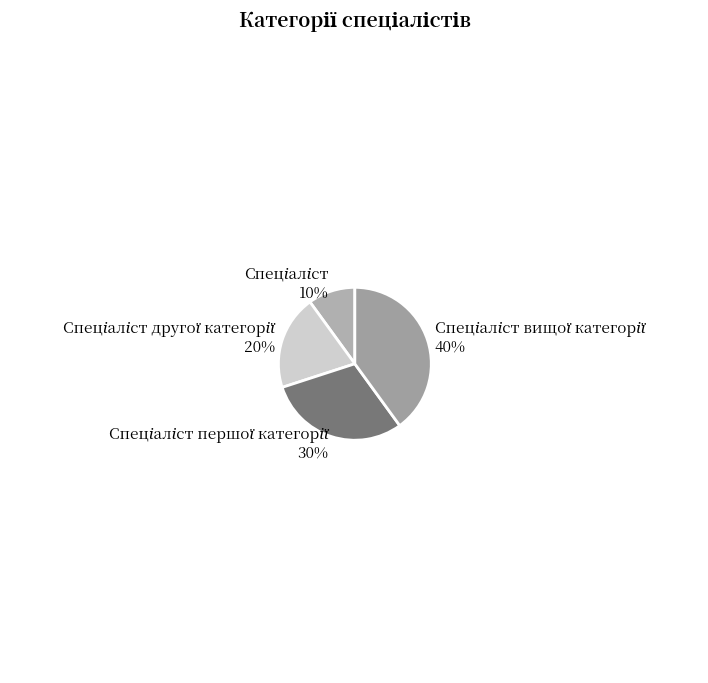

To the nearest percent, what is the difference between the largest and smallest slice percentages?

30%